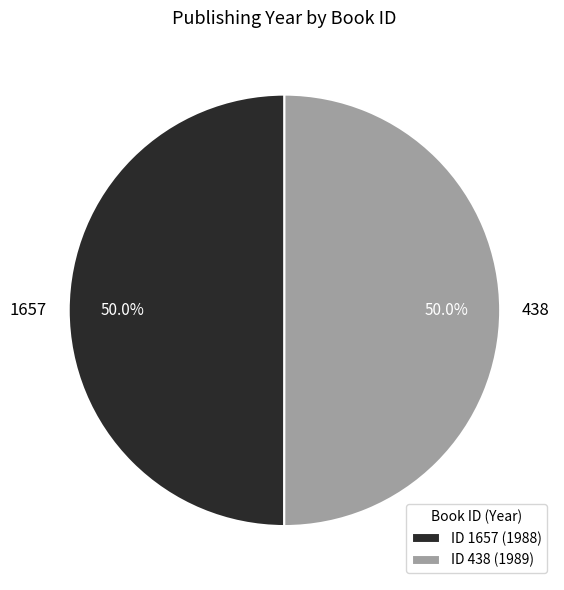

Approximately how many times larger is the value at 438 compared to 1657?

1.0